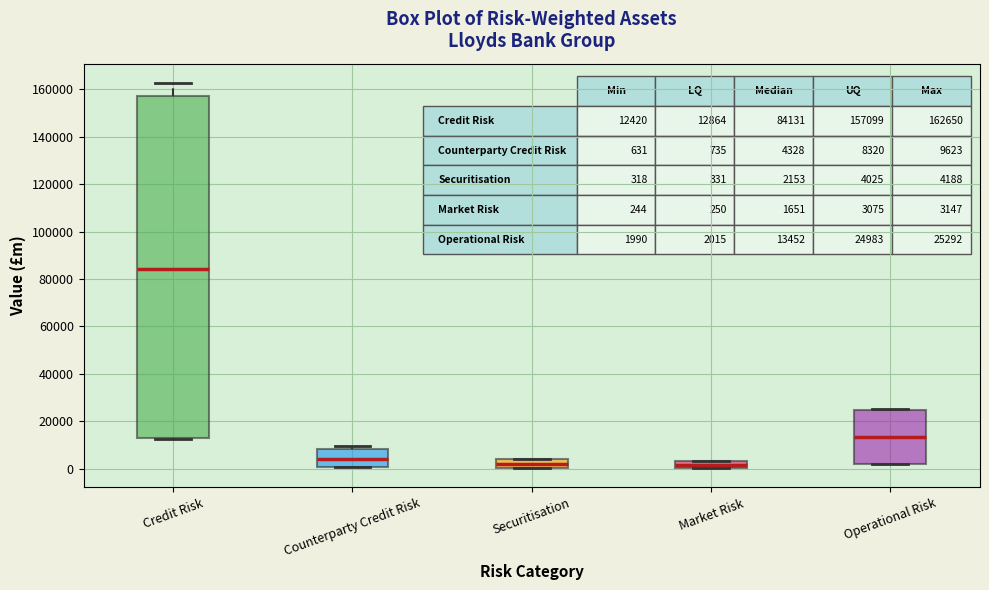

Which box has the highest median line?

Credit Risk